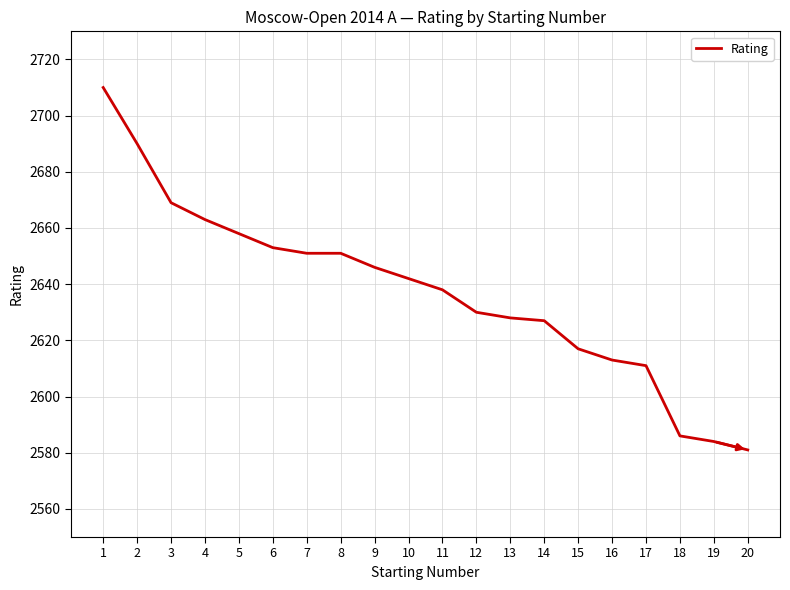

Reading right to left, extract all data points from this chart.

2581	2584	2586	2611	2613	2617	2627	2628	2630	2638	2642	2646	2651	2651	2653	2658	2663	2669	2690	2710